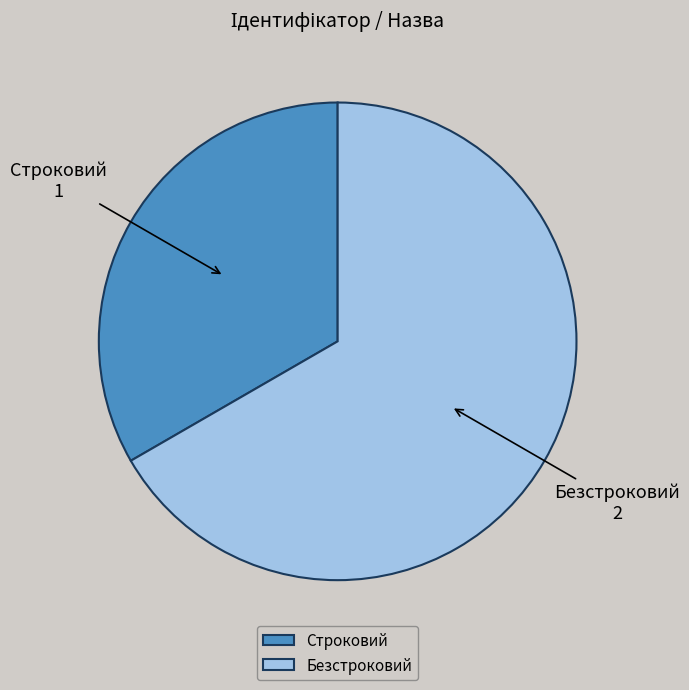

Is it true that Безстроковий is 72% of the pie?

False